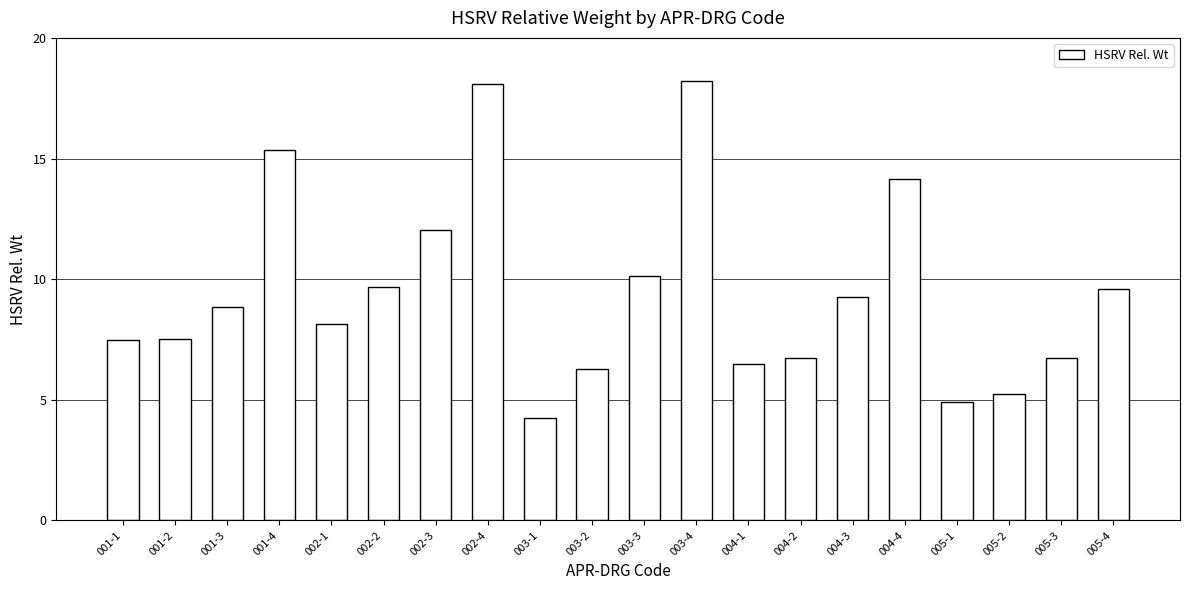

What is the value of the 12th bar from the left?

18.2